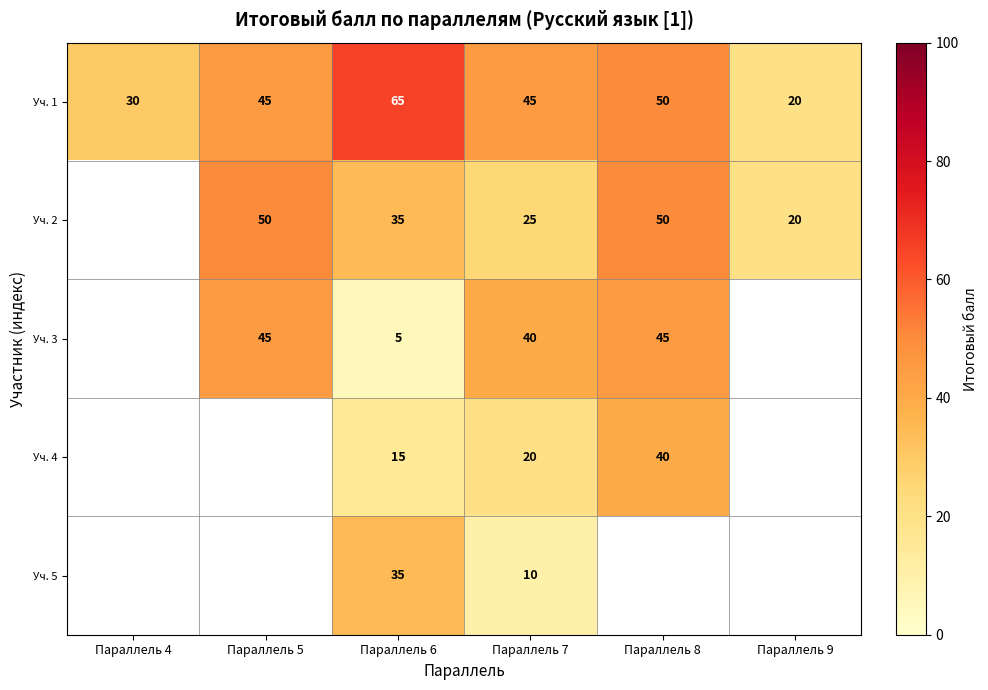

Which category has the lowest value in the Уч. 1 series?

Параллель 9